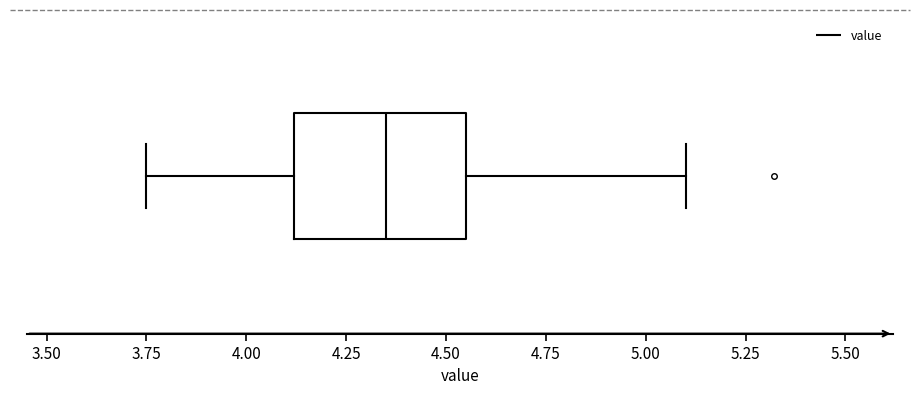

Transcribe this box plot: give where the median line is, the range the box spans, and where the two whiskers end, as read against the x-axis. The values are not printed on the chart, so give them approximately, as read against the axis.

median 4.35, box 4.10 to 4.55, whiskers 3.75 to 5.10